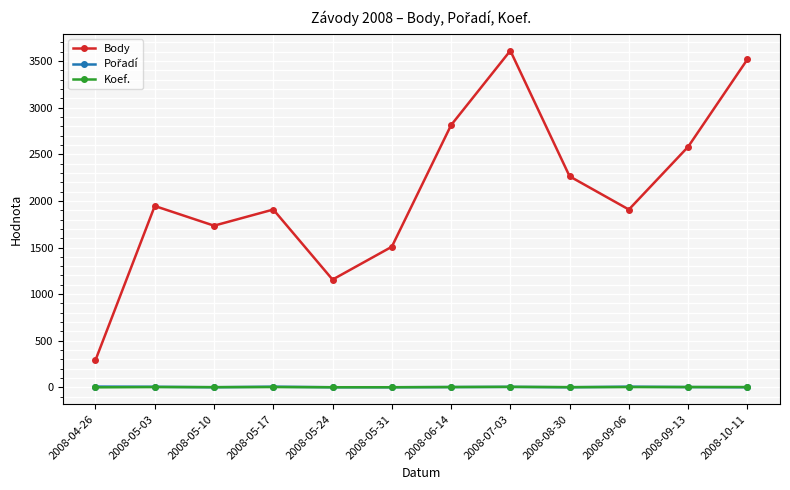

How many Koef. values are between 3 and 4?

8